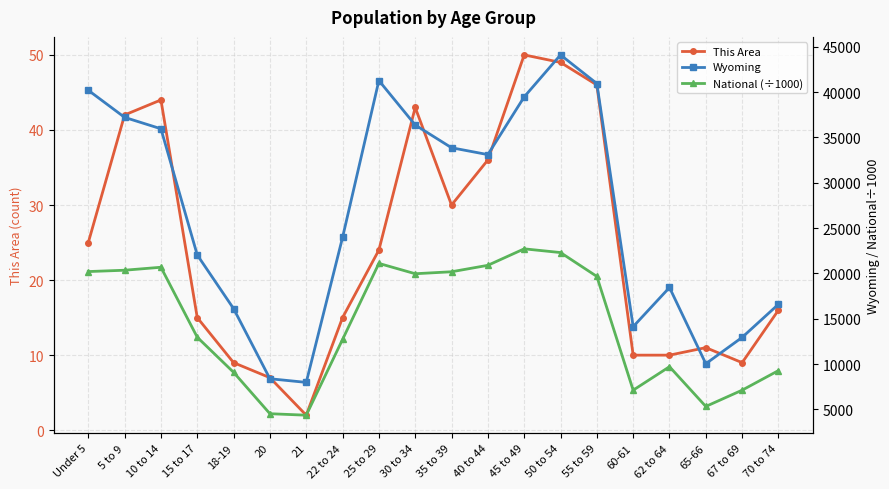

What is the total value across all series at 30 to 34?

56378.1